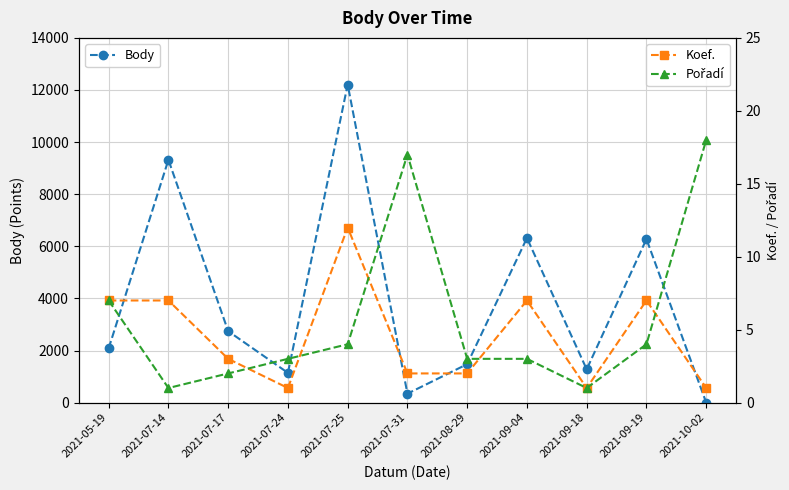

Count the number of categories in the chart.

11